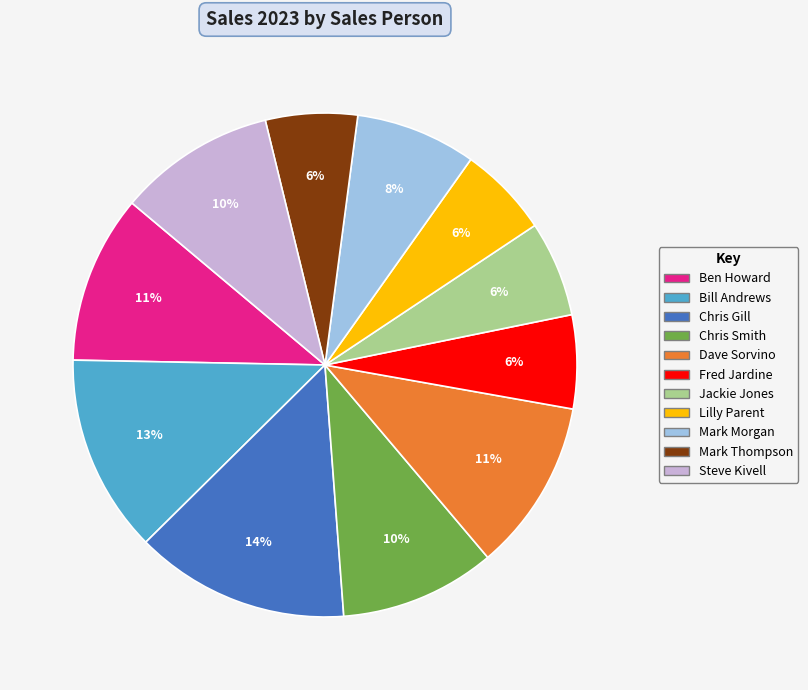

To the nearest percent, what is the difference between the Bill Andrews and Steve Kivell slice percentages?

3%